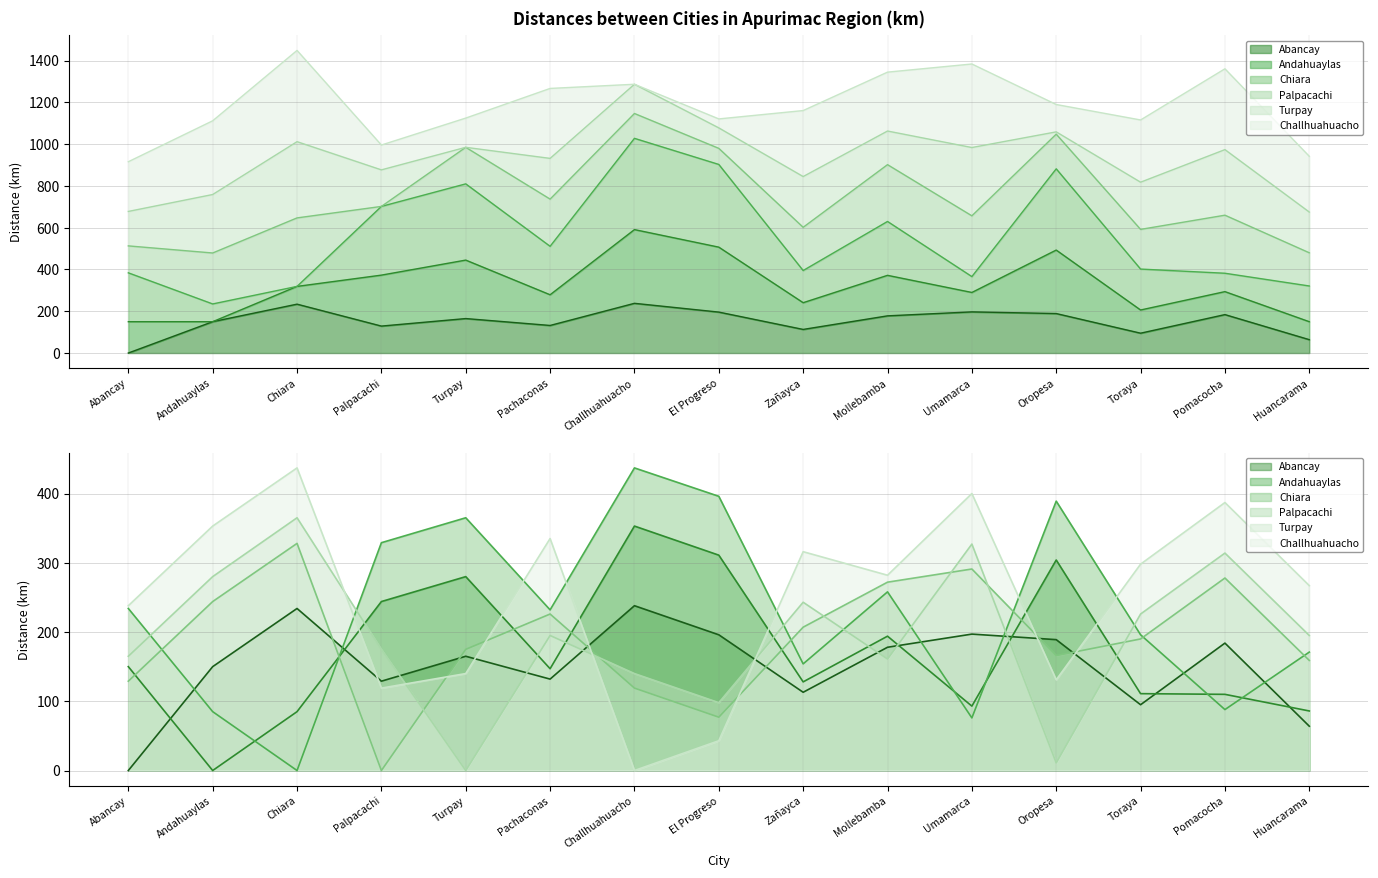

Reading left to right, extract all data points from this chart.

Abancay: 0	150	234	129	165	132	238	196	113	178	197	189	95	184	64
Andahuaylas: 150	0	85	244	280	147	353	311	128	194	93	304	111	110	86
Chiara: 234	85	0	329	365	232	437	396	154	258	76	389	196	88	171
Palpacachi: 129	244	328	0	175	226	119	77	207	272	291	166	190	278	159
Turpay: 165	280	365	175	0	195	140	98	243	161	327	11	226	314	195
Challhuahuacho: 238	353	437	119	140	335	0	43	316	282	400	131	298	387	267